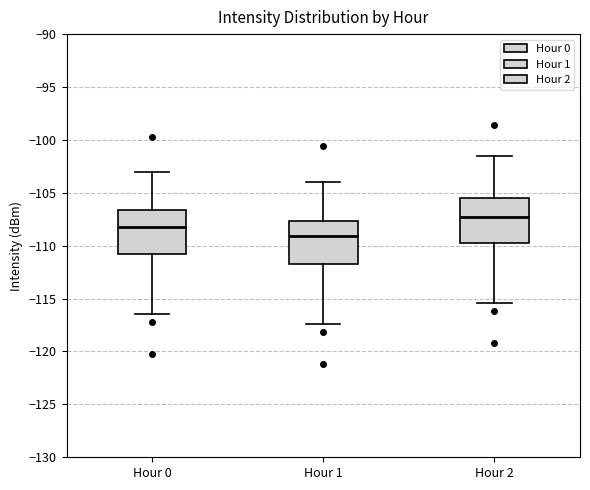

Which box has the lowest median line?

Hour 1